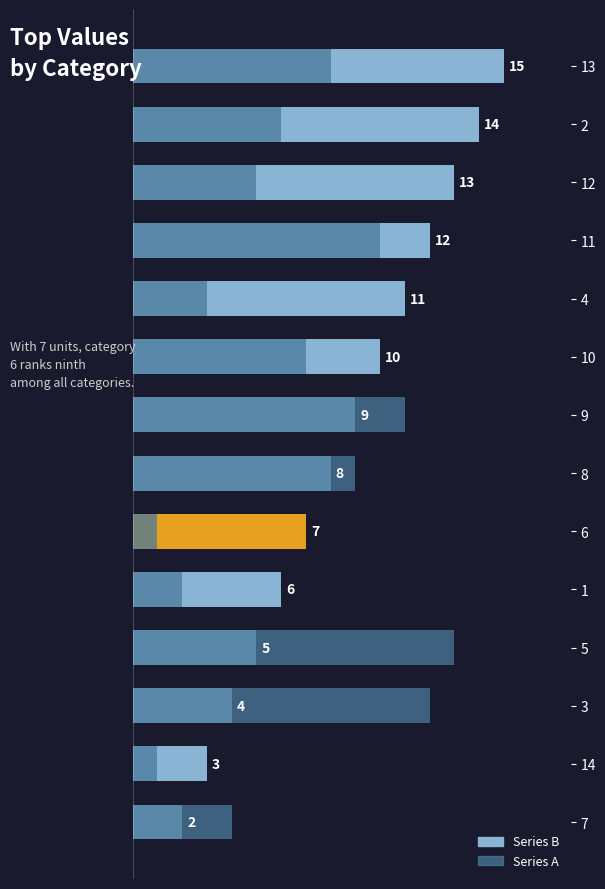

Reading left to right, what are all the values shown in this chart?

B: 15	14	13	12	11	10	9	8	7	6	5	4	3	2
A: 8	6	5	10	3	7	11	9	1	2	13	12	1	4